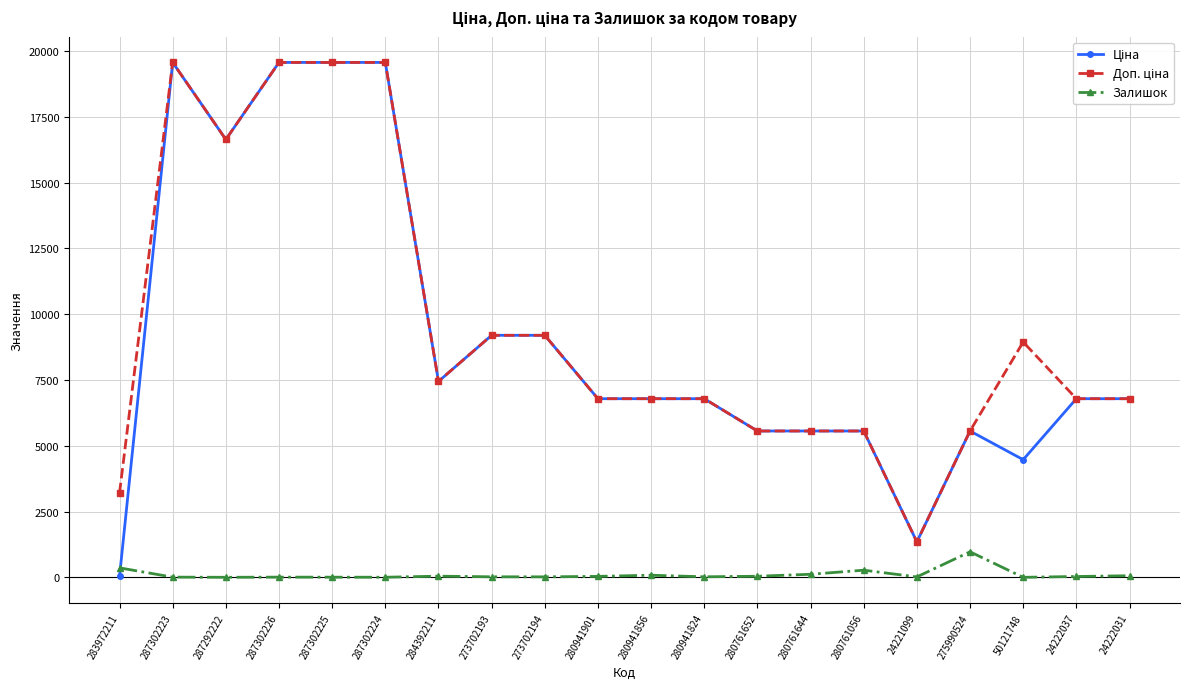

True or false: Залишок has a value of 116.0 at 280761644.

True